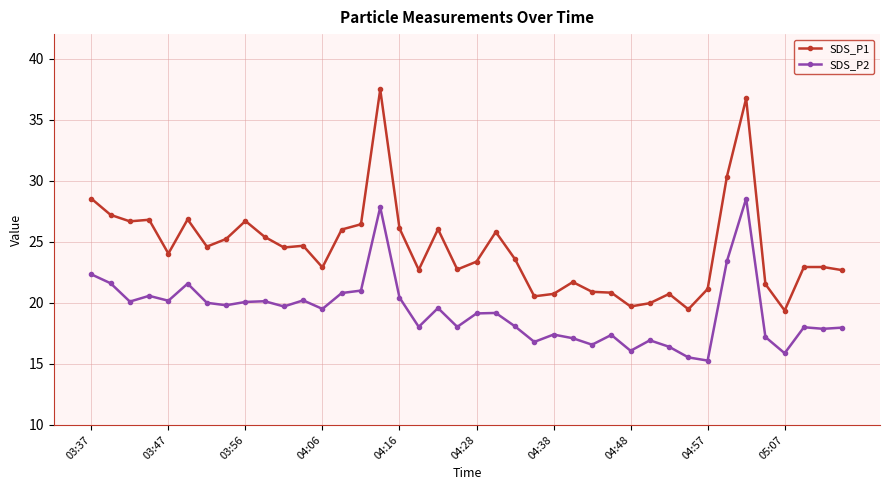

What are all the series names shown in the legend?

SDS_P1, SDS_P2